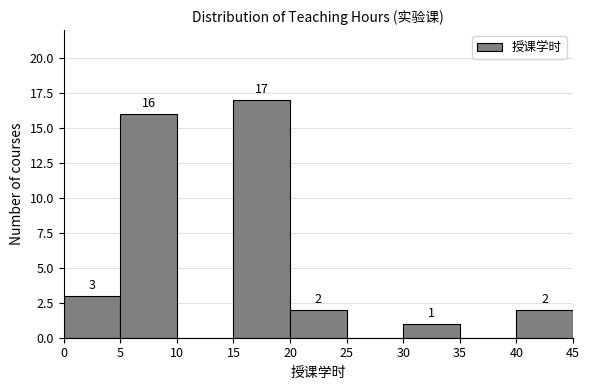

Which range on the x-axis has the tallest bar?

15 to 20